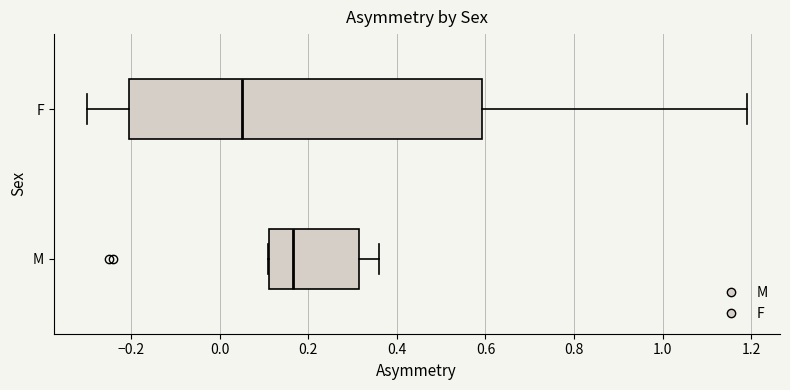

Reading bottom to top, read every box against the x-axis: the position of its median line, the range the box covers, and the ends of its whiskers. The values are not printed on the chart, so give them approximately, as read against the axis.

M: median 0.16, box 0.12 to 0.32, whiskers 0.12 to 0.36
F: median 0.06, box -0.20 to 0.60, whiskers -0.30 to 1.20